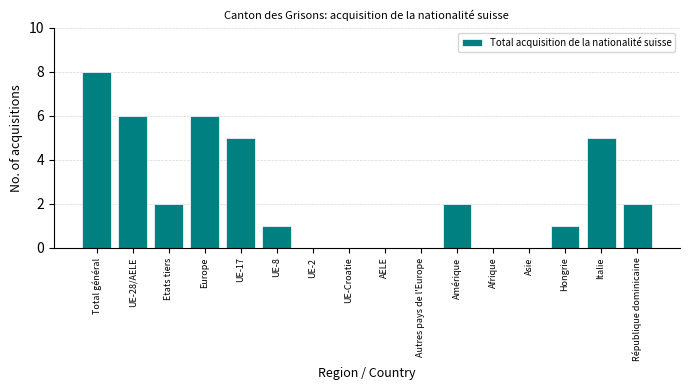

Reading left to right, extract all data points from this chart.

Total général=8	UE-28/AELE=6	Etats tiers=2	Europe=6	UE-17=5	UE-8=1	UE-2=0	UE-Croatie=0	AELE=0	Autres pays de l'Europe=0	Amérique=2	Afrique=0	Asie=0	Hongrie=1	Italie=5	République dominicaine=2